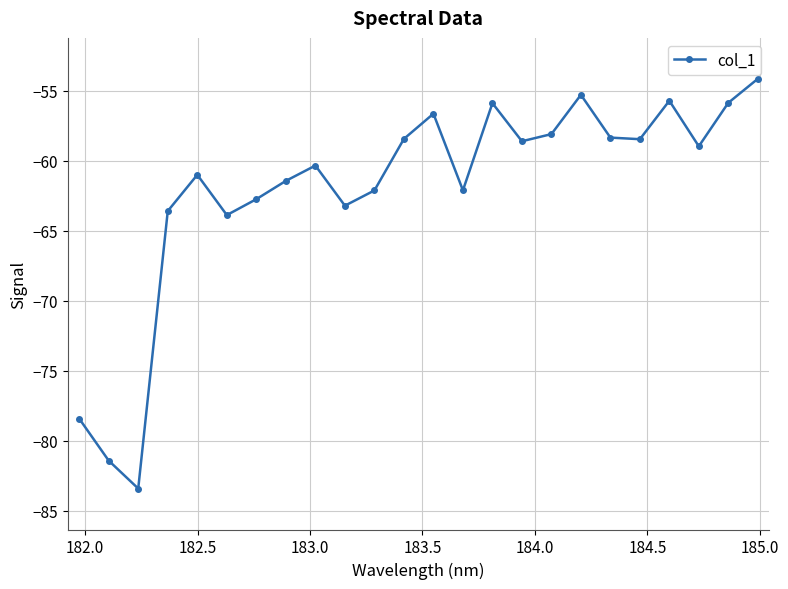

How many series are shown in this chart?

1